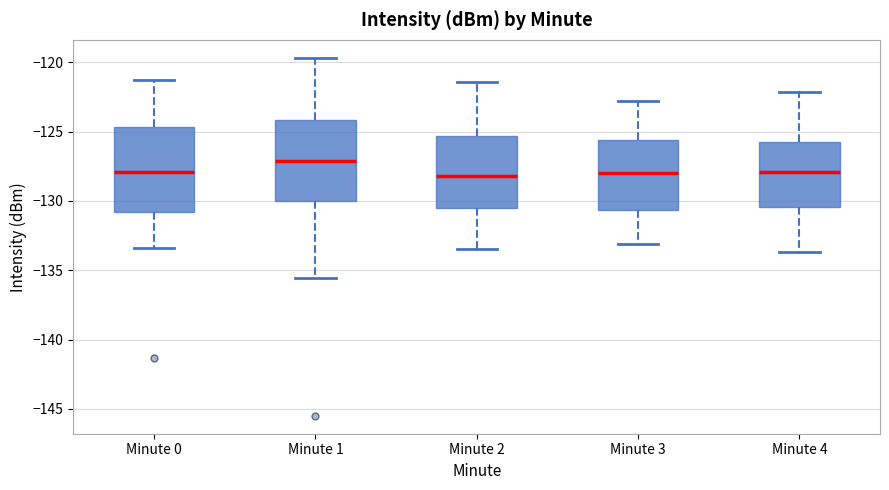

Which box has the highest median line?

Minute 1